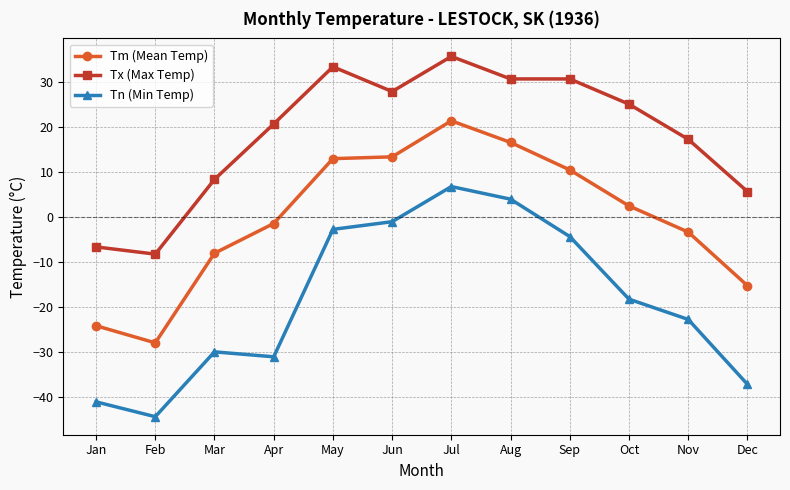

What is the difference between the maximum and minimum values in the Tn (Min Temp) series?

51.1